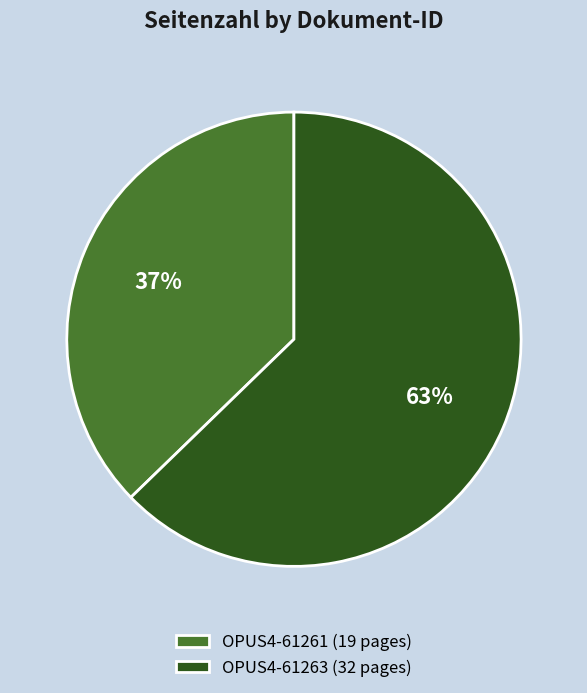

To the nearest percent, what is the average slice percentage?

50%